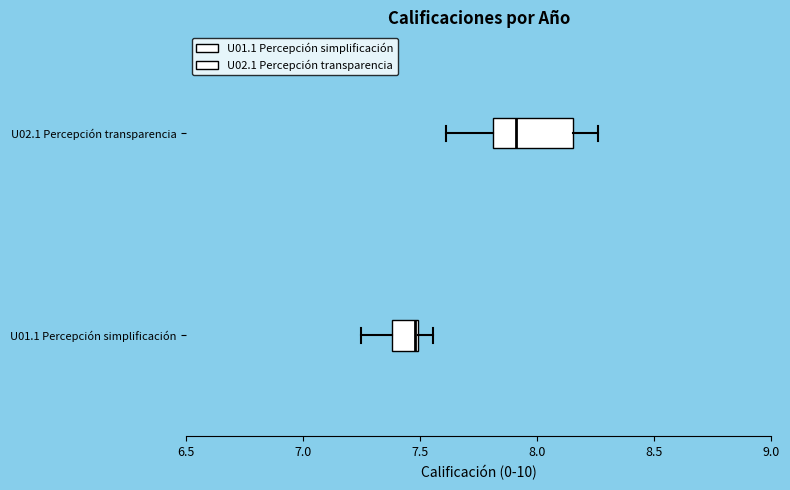

Reading bottom to top, read every box against the x-axis: the position of its median line, the range the box covers, and the ends of its whiskers. The values are not printed on the chart, so give them approximately, as read against the axis.

U01.1 Percepción simplificación: median 7.50, box 7.40 to 7.50, whiskers 7.25 to 7.55
U02.1 Percepción transparencia: median 7.90, box 7.80 to 8.15, whiskers 7.60 to 8.25